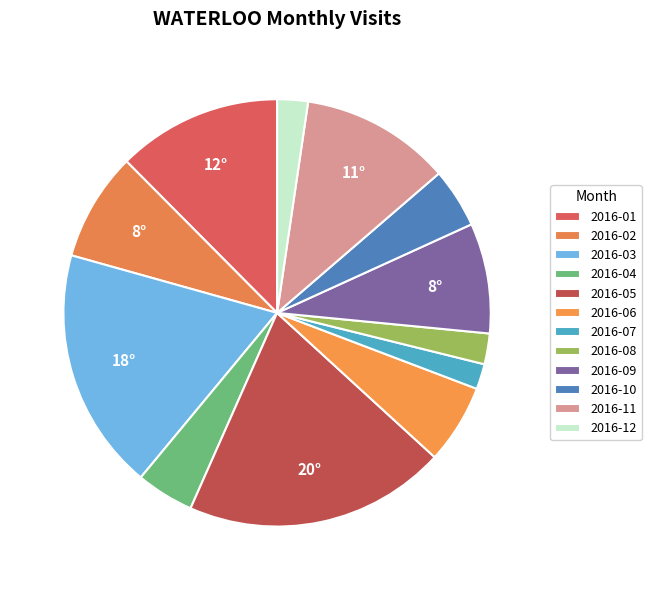

True or false: 2016-09 accounts for 8% of the total.

True